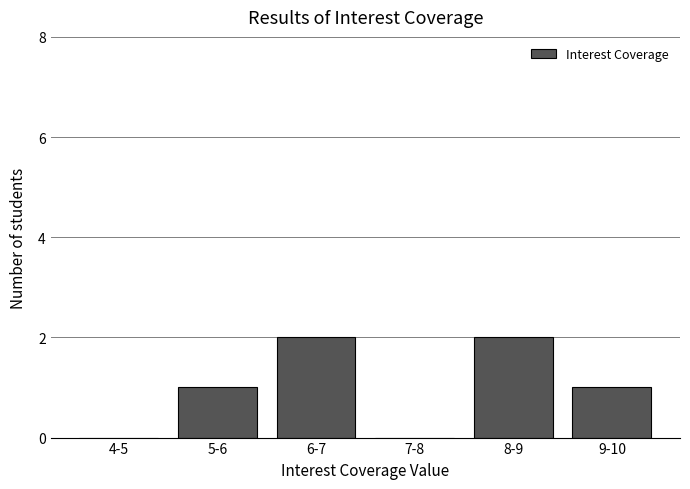

Reading right to left, extract all data points from this chart.

9-10=1	8-9=2	7-8=0	6-7=2	5-6=1	4-5=0